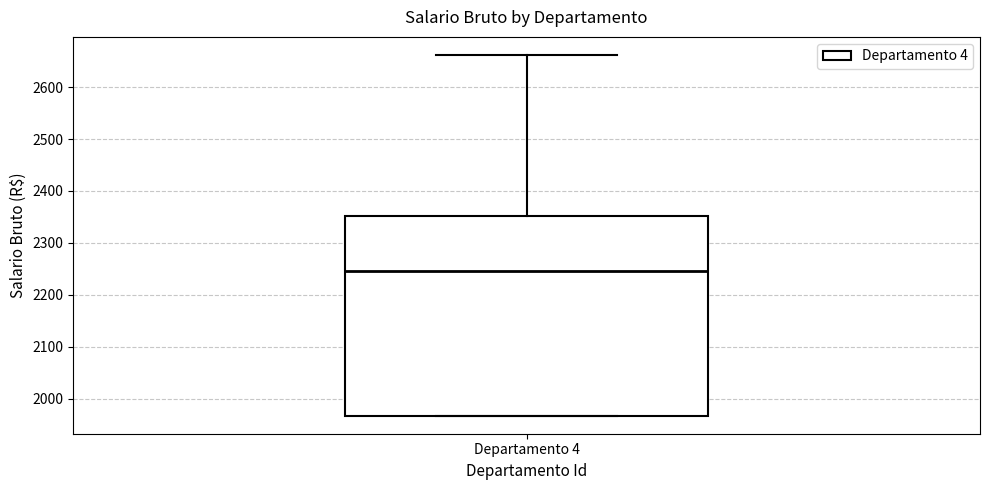

Read this box plot against the y-axis: the position of the median line, the range covered by the box, and the ends of both whiskers. The values are not printed on the chart, so give them approximately, as read against the axis.

median 2250, box 1970 to 2350, whiskers 1970 to 2660